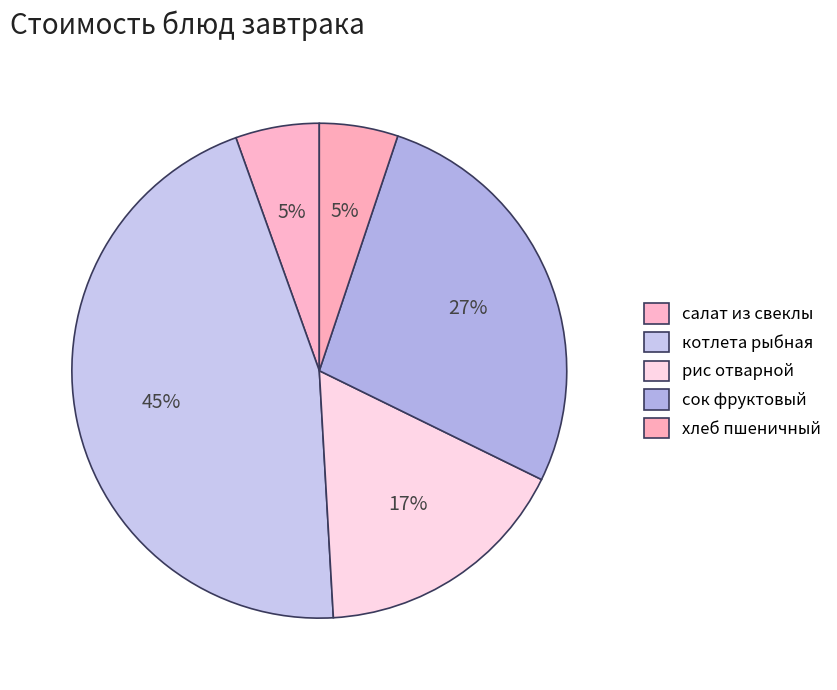

True or false: хлеб пшеничный accounts for 11% of the total.

False